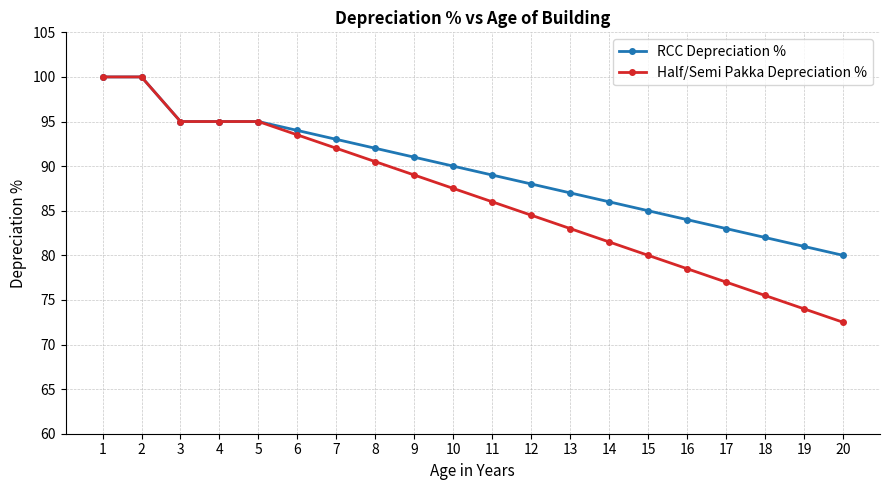

Which series has the widest spread of values?

Half/Semi Pakka Depreciation %